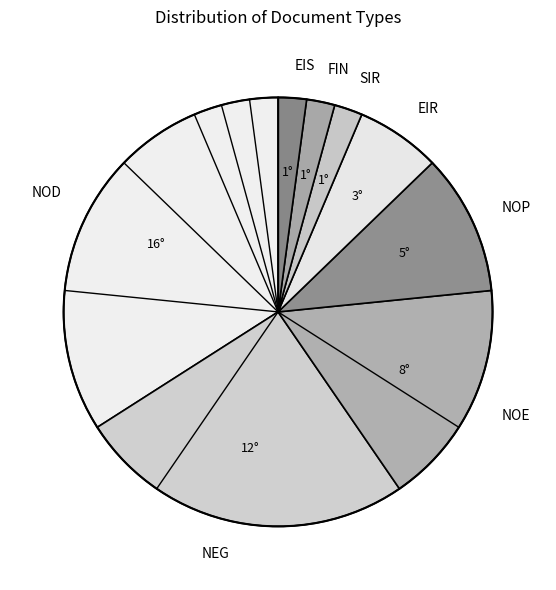

Count the number of slices in the pie.

8